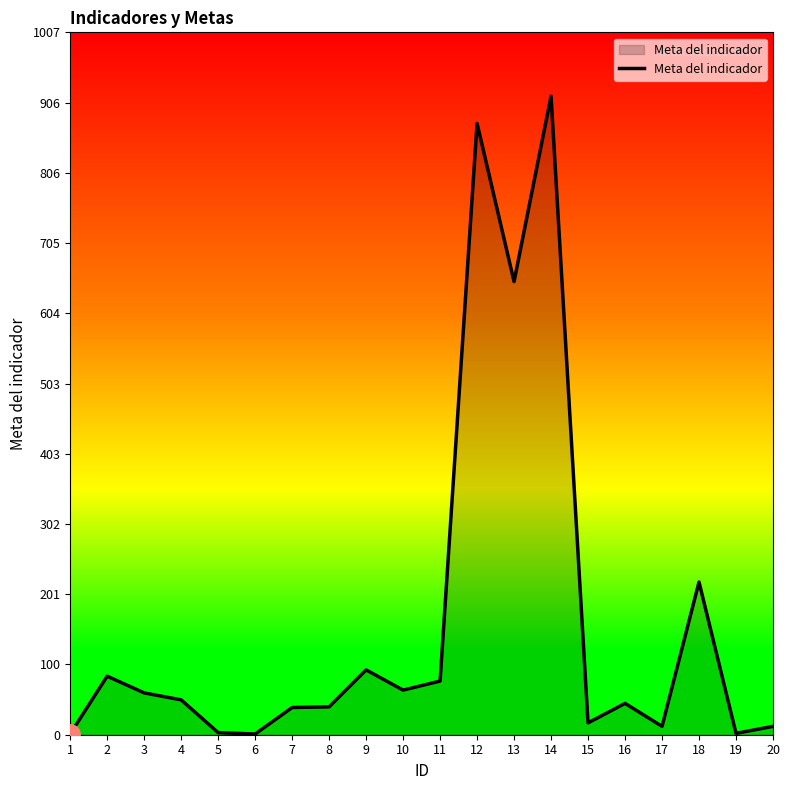

What is the greatest value displayed?

916